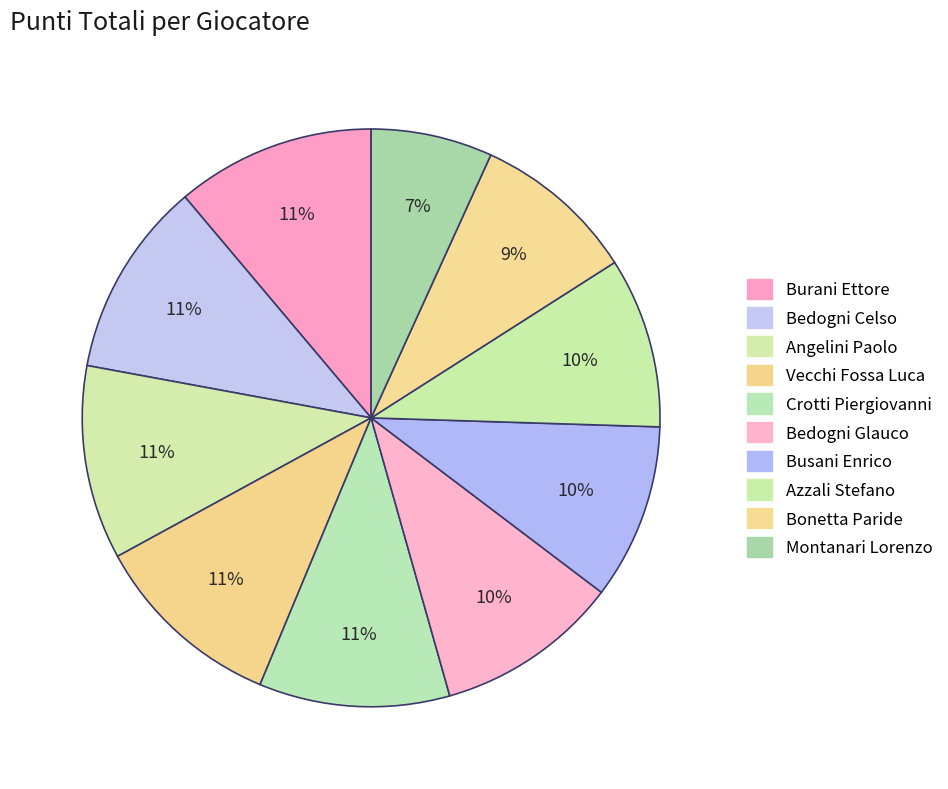

Does Vecchi Fossa Luca account for over 50% of the chart?

No